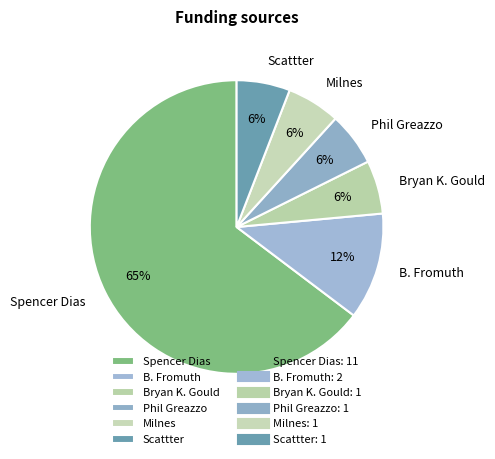

Which category accounts for the majority?

Spencer Dias